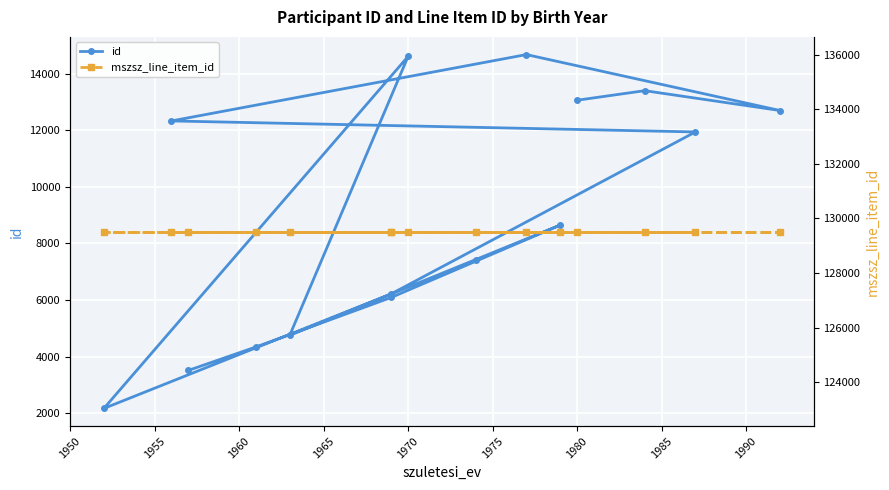

How many interior local valleys does the id series have?

3